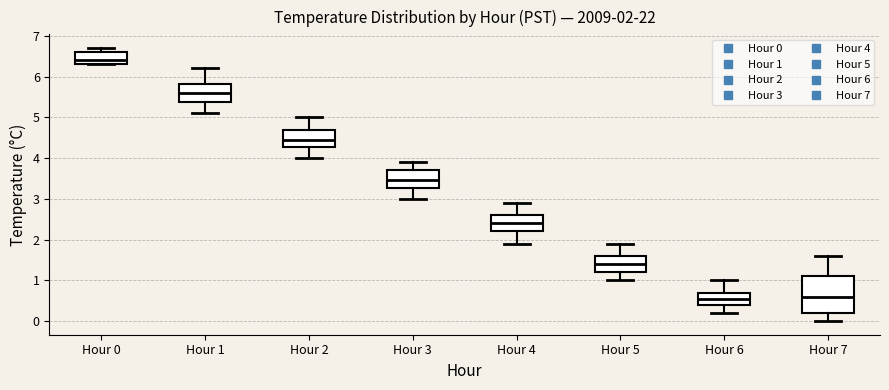

Comparing the boxes themselves (not the whiskers), which one is the tallest?

Hour 7